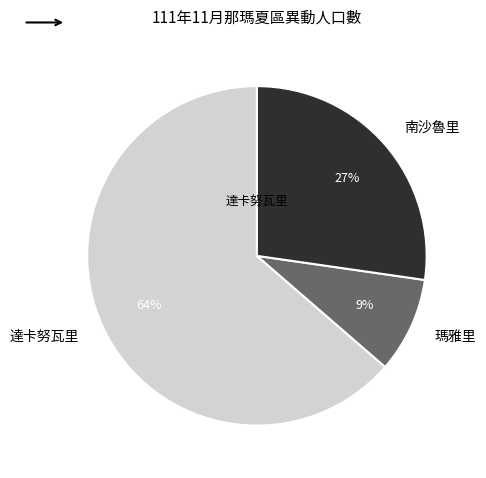

True or false: 達卡努瓦里 accounts for 86% of the total.

False